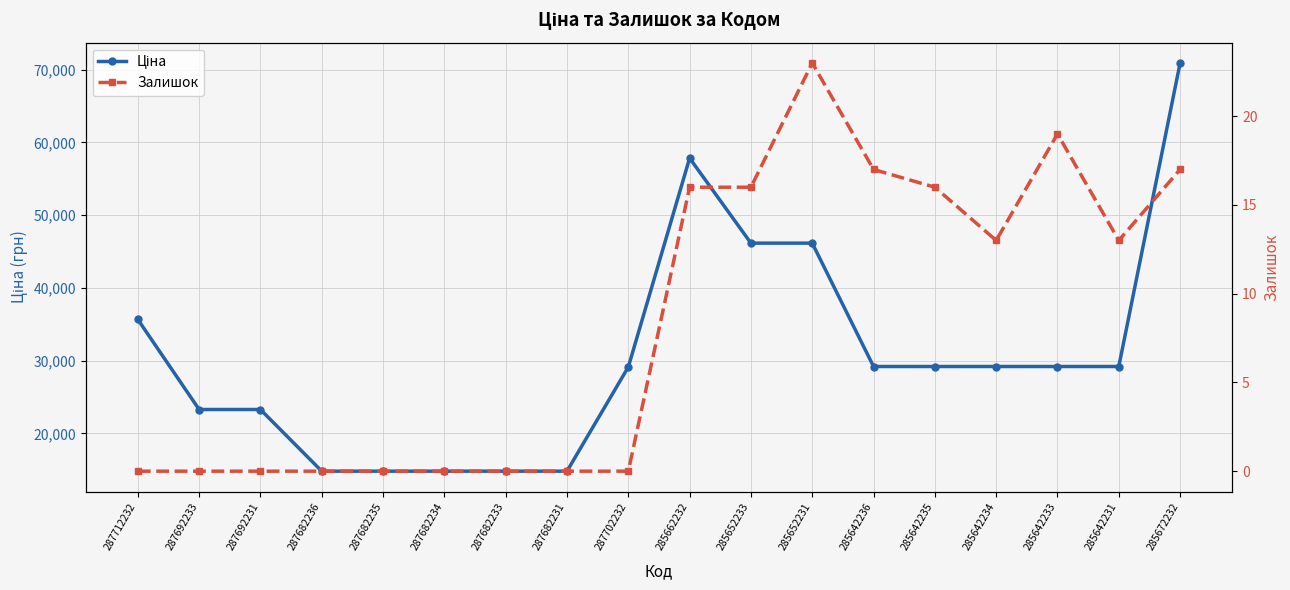

True or false: Залишок and Ціна intersect in this chart.

False